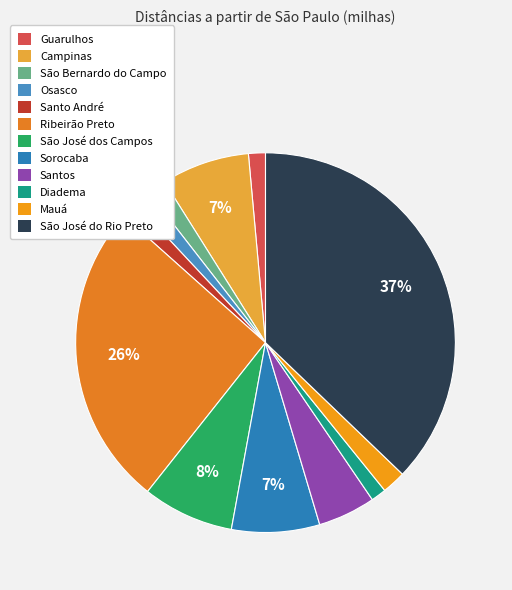

What percentage is NOT represented by Ribeirão Preto?

74.1%